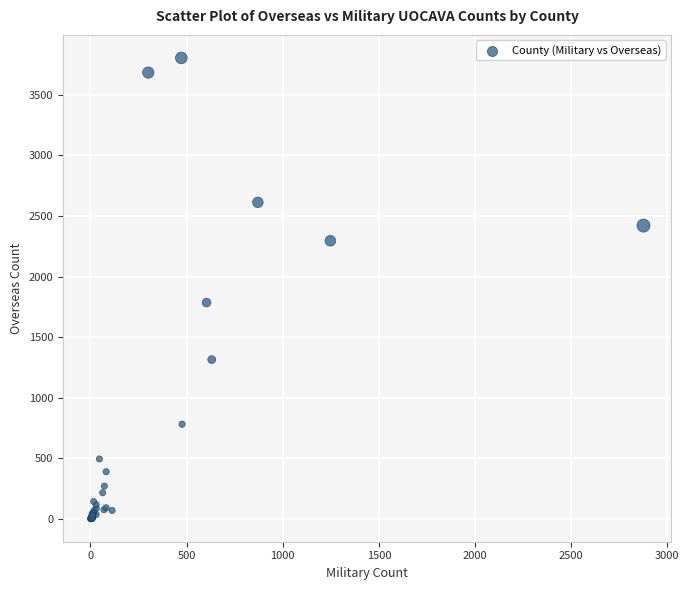

What Y value in the scatter plot is closest to 1903?

1786